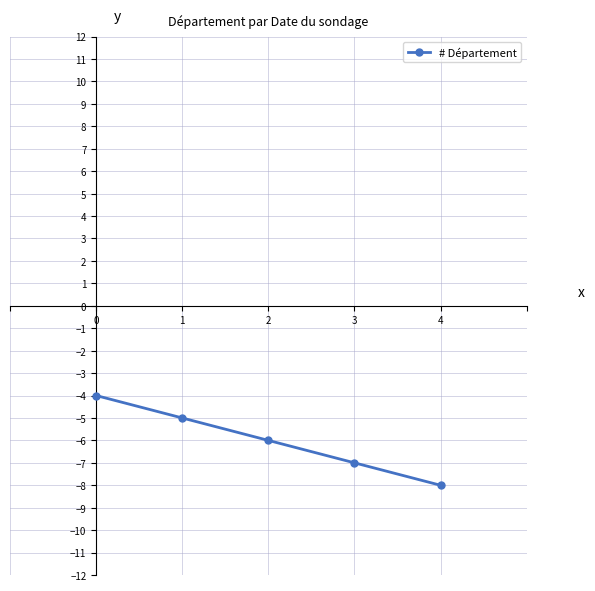

Reading right to left, what are all the values shown in this chart?

-8	-7	-6	-5	-4